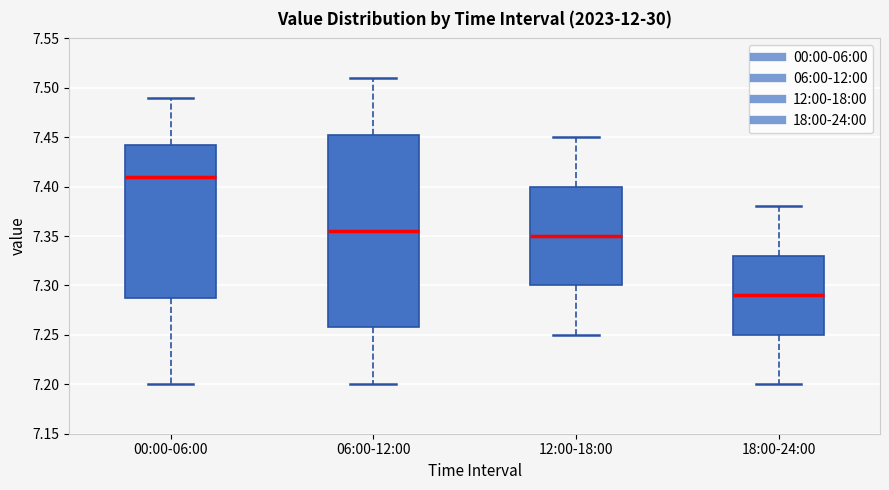

Reading left to right, transcribe this box plot: for each box, give where its median line is, the range the box spans, and where its two whiskers end, as read against the y-axis. The values are not printed on the chart, so give them approximately, as read against the axis.

00:00-06:00: median 7.410, box 7.290 to 7.445, whiskers 7.200 to 7.490
06:00-12:00: median 7.355, box 7.260 to 7.455, whiskers 7.200 to 7.510
12:00-18:00: median 7.350, box 7.300 to 7.400, whiskers 7.250 to 7.450
18:00-24:00: median 7.290, box 7.250 to 7.330, whiskers 7.200 to 7.380